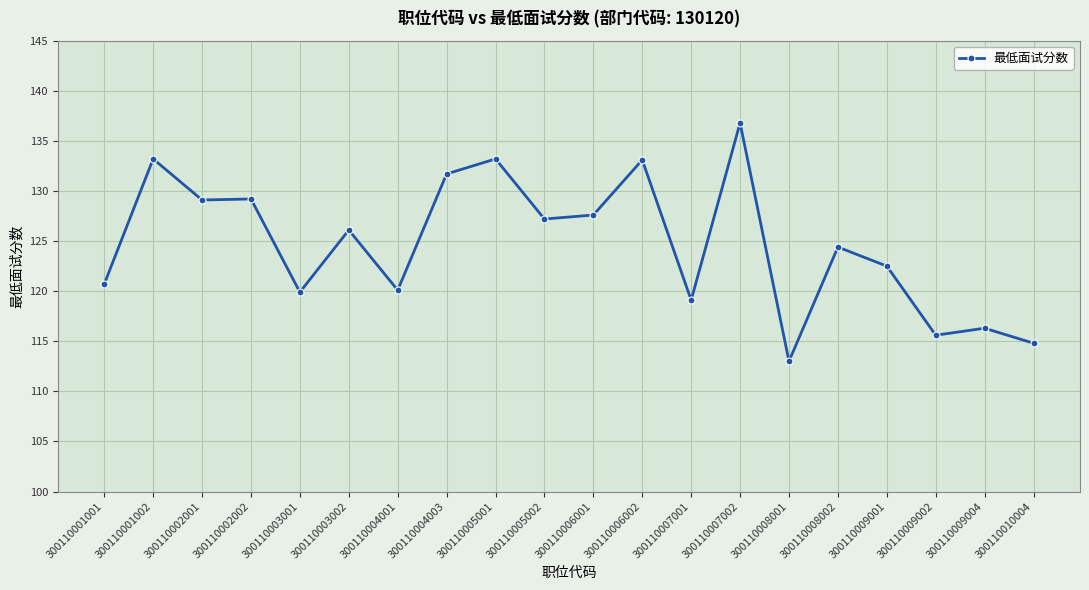

What is the ratio of the value at 300110002002 to the value at 300110005001?

1.0